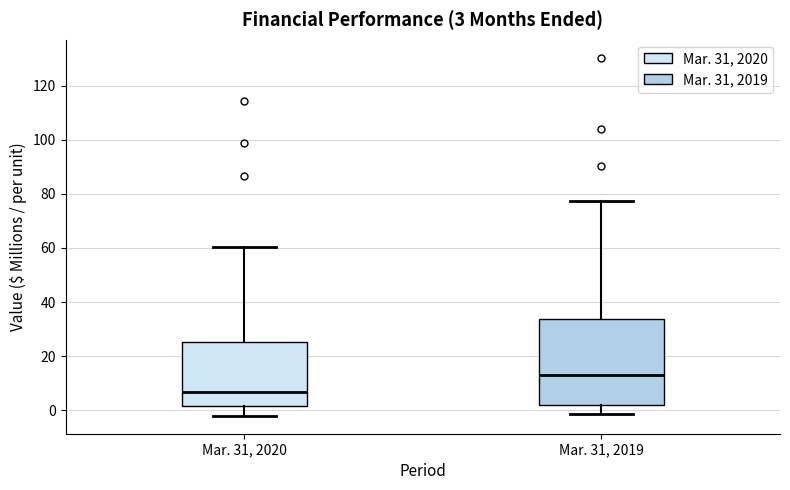

Which box is the tallest, from its lower edge to its upper edge?

Mar. 31, 2019